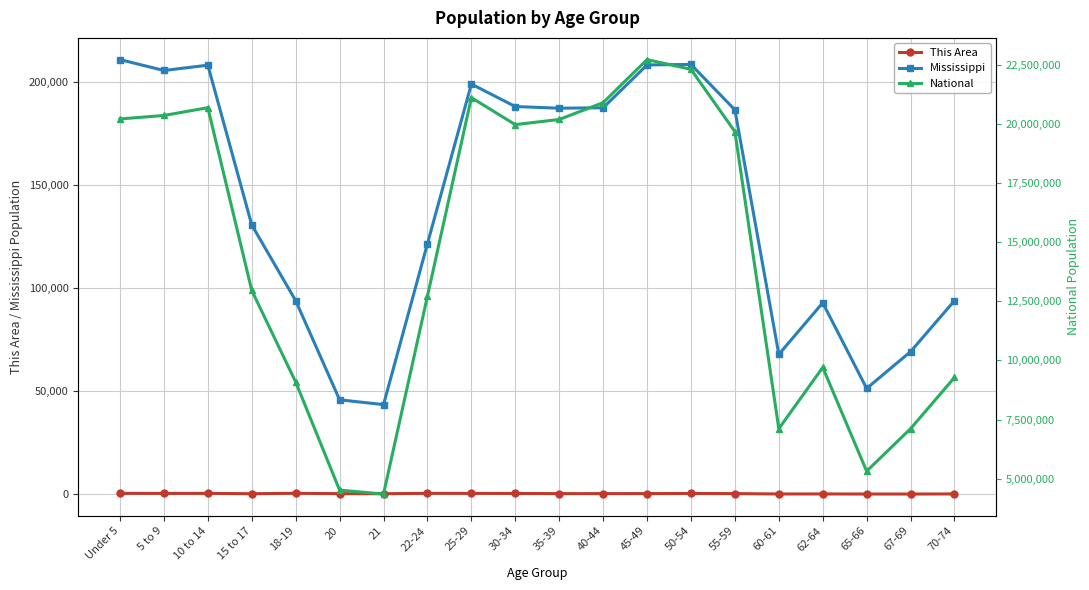

What are all the series names shown in the legend?

This Area, Mississippi, National